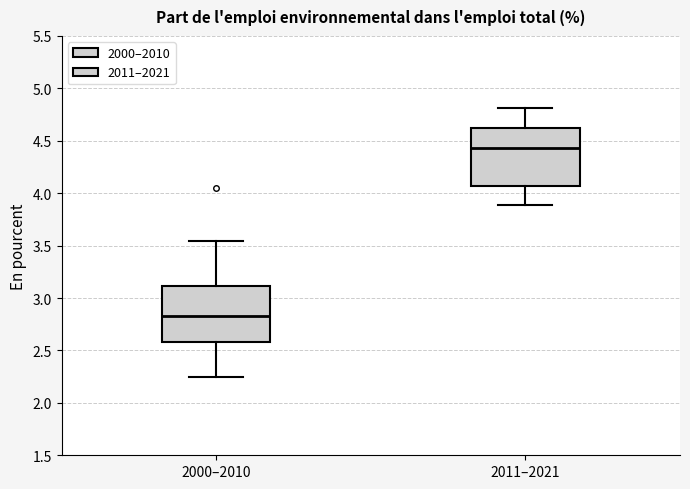

Reading left to right, read every box against the y-axis: the position of its median line, the range the box covers, and the ends of its whiskers. The values are not printed on the chart, so give them approximately, as read against the axis.

2000–2010: median 2.85, box 2.60 to 3.10, whiskers 2.25 to 3.55
2011–2021: median 4.45, box 4.05 to 4.60, whiskers 3.90 to 4.80